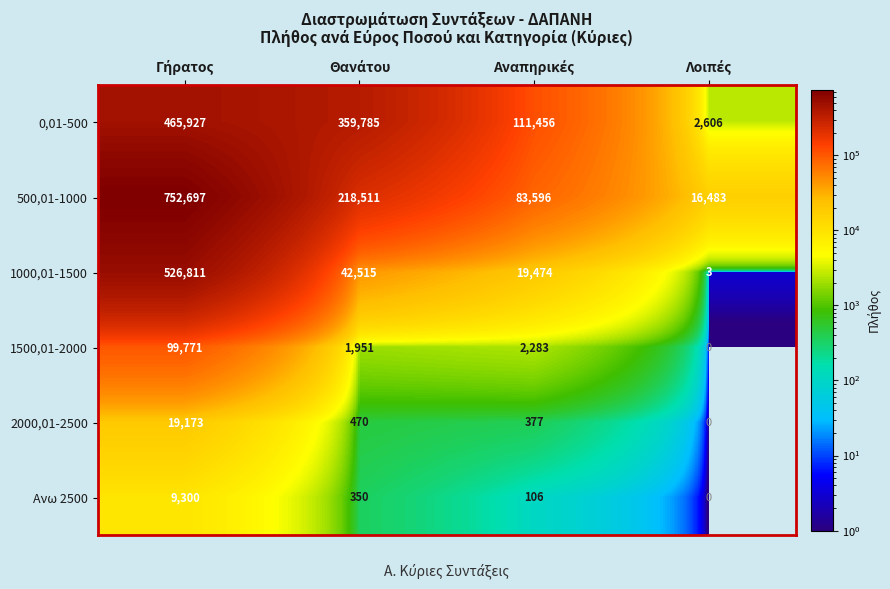

What is the average value of the 1000,01-1500 series?

147201